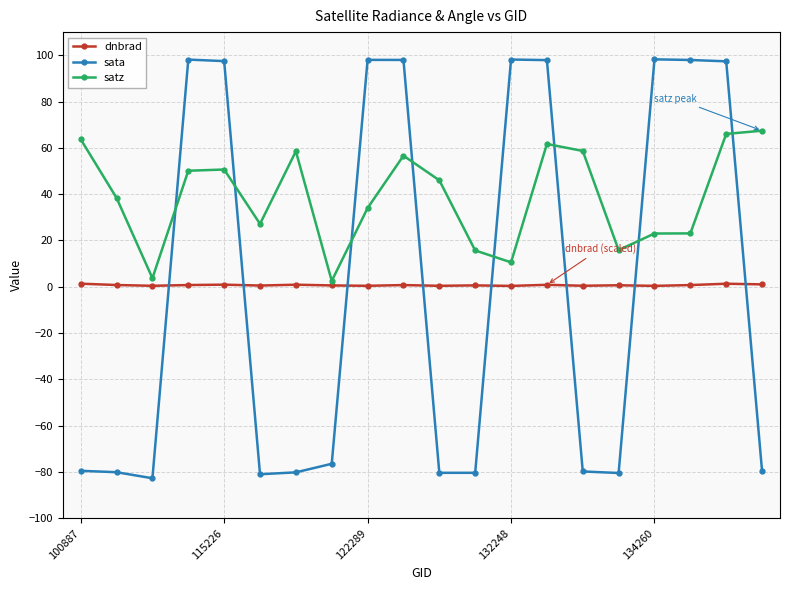

What are all the series names shown in the legend?

dnbrad, sata, satz